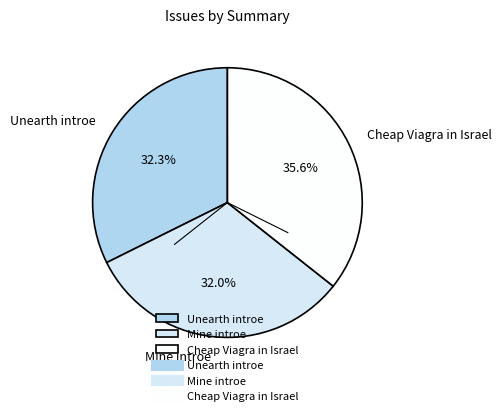

To the nearest percent, what is the combined percentage of Mine introe and Unearth introe?

64%